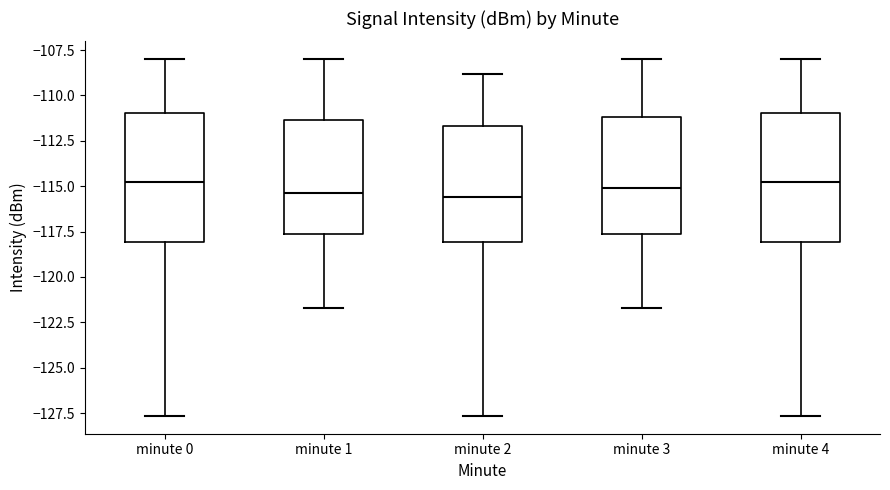

Reading left to right, transcribe this box plot: for each box, give where its median line is, the range the box spans, and where its two whiskers end, as read against the y-axis. The values are not printed on the chart, so give them approximately, as read against the axis.

minute 0: median -115.0, box -118.0 to -111.0, whiskers -127.5 to -108.0
minute 1: median -115.5, box -117.5 to -111.5, whiskers -121.5 to -108.0
minute 2: median -115.5, box -118.0 to -111.5, whiskers -127.5 to -109.0
minute 3: median -115.0, box -117.5 to -111.0, whiskers -121.5 to -108.0
minute 4: median -115.0, box -118.0 to -111.0, whiskers -127.5 to -108.0